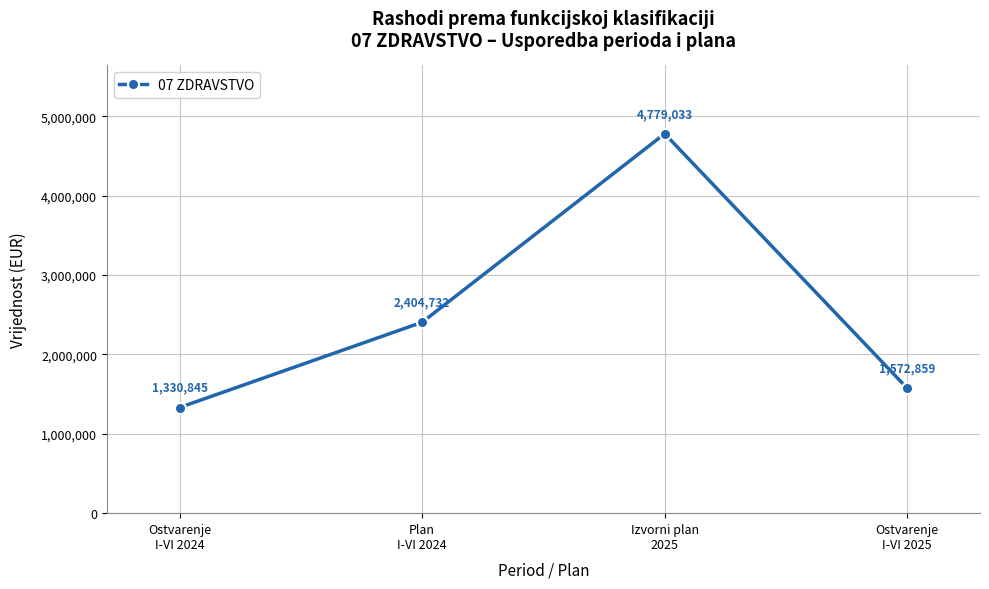

Is this an area chart (filled region under the line)?

No